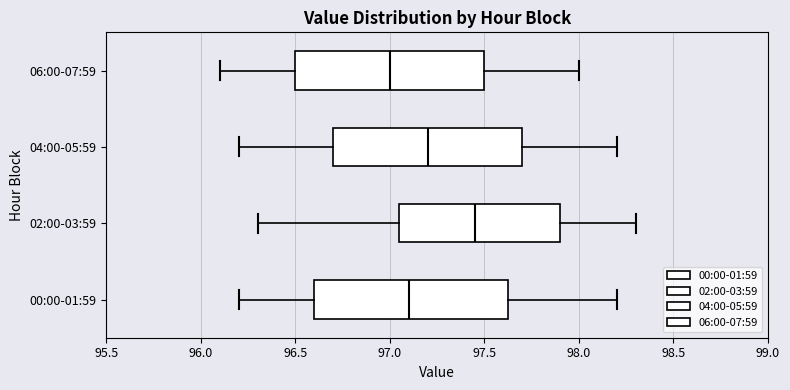

Reading bottom to top, transcribe this box plot: for each box, give where its median line is, the range the box spans, and where its two whiskers end, as read against the x-axis. The values are not printed on the chart, so give them approximately, as read against the axis.

00:00-01:59: median 97.10, box 96.60 to 97.65, whiskers 96.20 to 98.20
02:00-03:59: median 97.45, box 97.05 to 97.90, whiskers 96.30 to 98.30
04:00-05:59: median 97.20, box 96.70 to 97.70, whiskers 96.20 to 98.20
06:00-07:59: median 97.00, box 96.50 to 97.50, whiskers 96.10 to 98.00